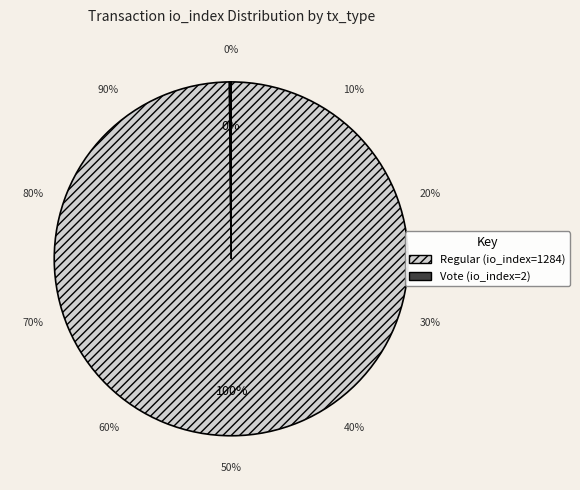

What is the ratio of the value at Regular (io_index=1284) to the value at Vote (io_index=2)?

642.0